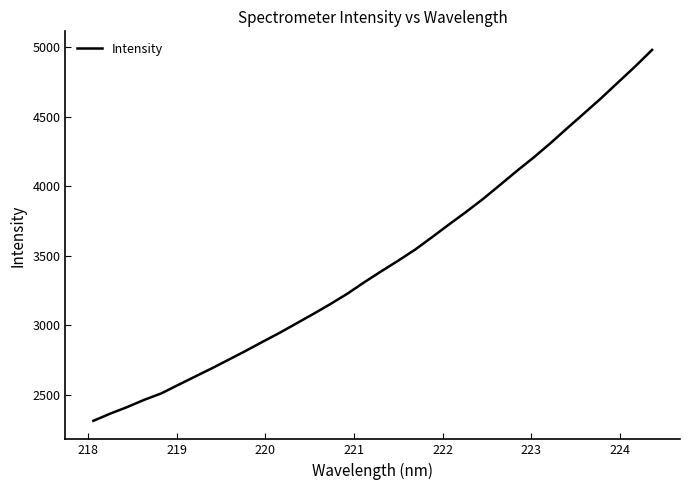

What is the maximum value shown in the chart?

4982.3